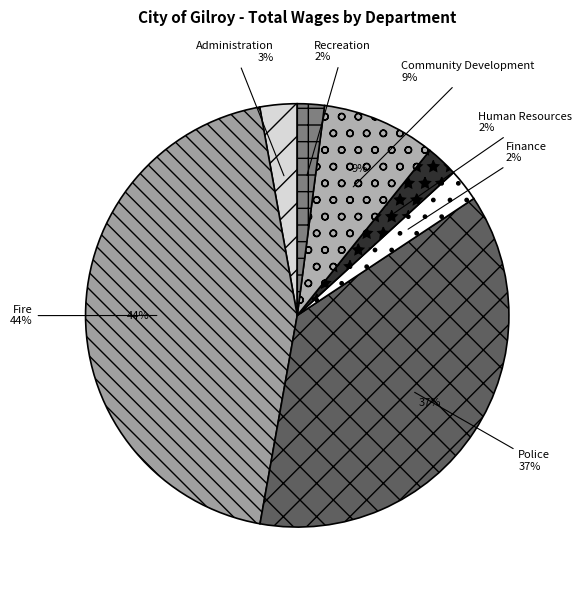

What percentage do Police and Finance together represent?

39.6%